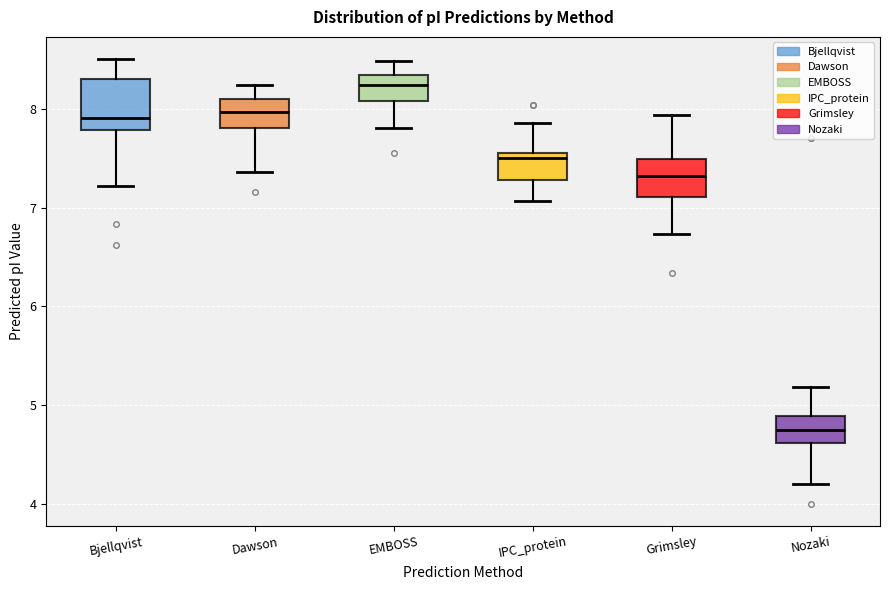

Reading left to right, transcribe this box plot: for each box, give where its median line is, the range the box spans, and where its two whiskers end, as read against the y-axis. The values are not printed on the chart, so give them approximately, as read against the axis.

Bjellqvist: median 7.9, box 7.8 to 8.3, whiskers 7.2 to 8.5
Dawson: median 8.0, box 7.8 to 8.1, whiskers 7.4 to 8.2
EMBOSS: median 8.2, box 8.1 to 8.3, whiskers 7.8 to 8.5
IPC_protein: median 7.5, box 7.3 to 7.6, whiskers 7.1 to 7.9
Grimsley: median 7.3, box 7.1 to 7.5, whiskers 6.7 to 7.9
Nozaki: median 4.7, box 4.6 to 4.9, whiskers 4.2 to 5.2